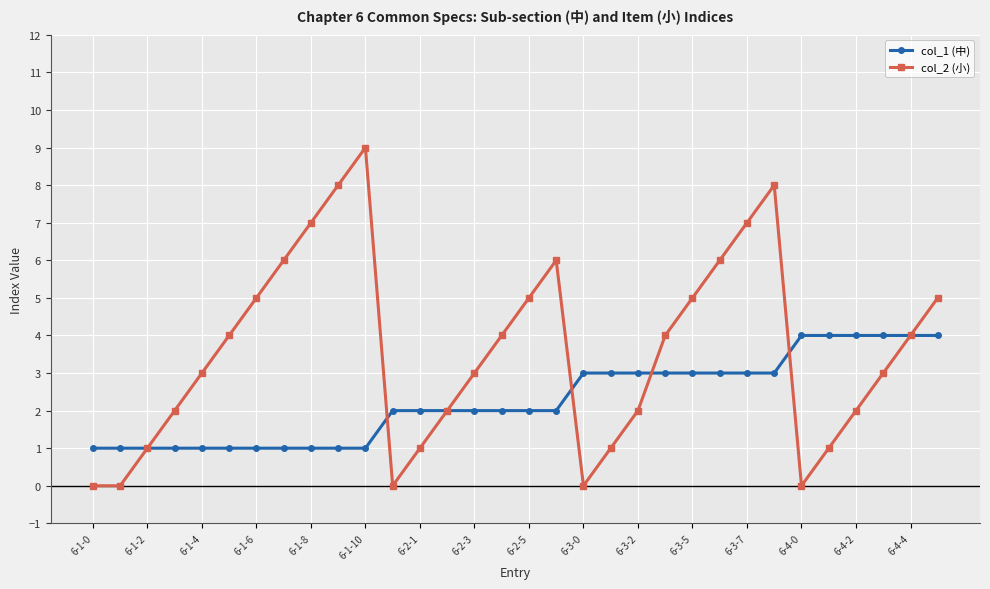

What is the greatest value displayed?

9